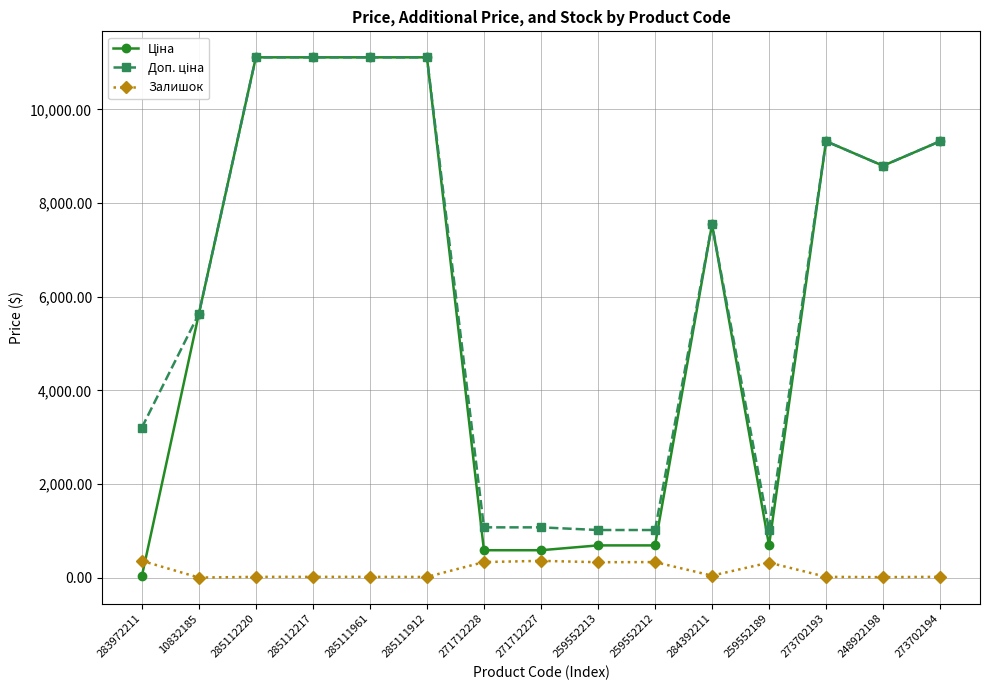

What is the maximum value shown in the chart?

11113.6